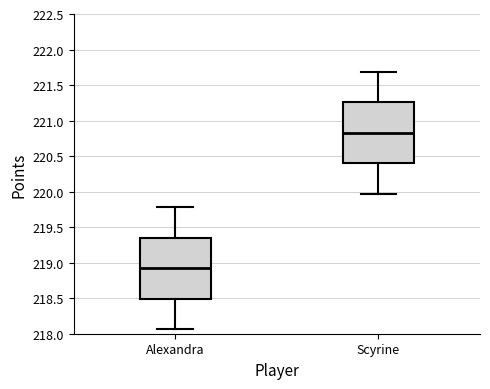

Reading left to right, read every box against the y-axis: the position of its median line, the range the box covers, and the ends of its whiskers. The values are not printed on the chart, so give them approximately, as read against the axis.

Alexandra: median 218.90, box 218.50 to 219.35, whiskers 218.05 to 219.80
Scyrine: median 220.85, box 220.40 to 221.25, whiskers 219.95 to 221.70